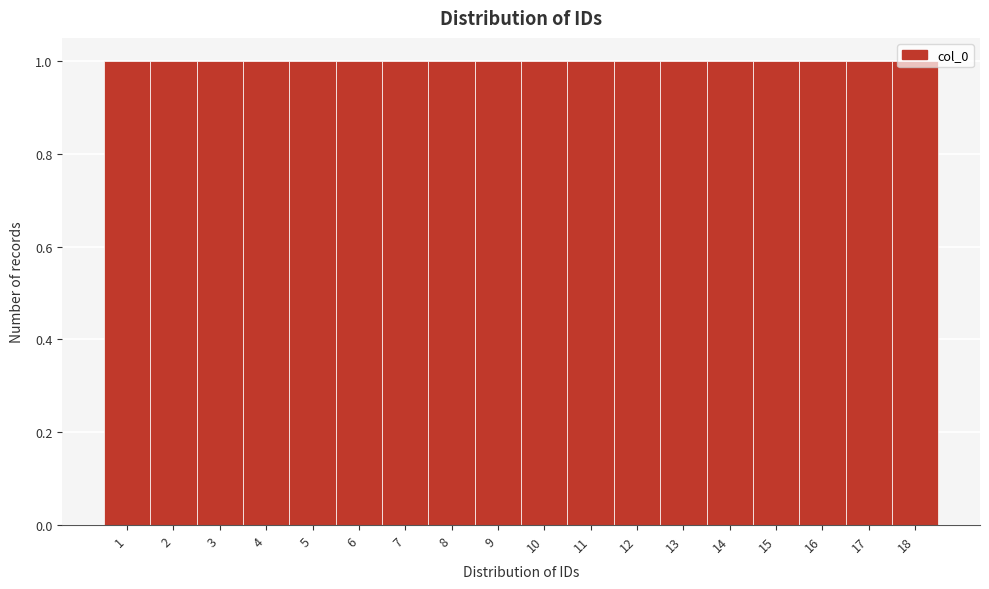

Reading left to right, transcribe this chart: for each bar, give the range it covers on the x-axis and its height. The values are not printed on the chart, so give them approximately, as read against the axis.

0.5 to 1.5: 1
1.5 to 2.5: 1
2.5 to 3.5: 1
3.5 to 4.5: 1
4.5 to 5.5: 1
5.5 to 6.5: 1
6.5 to 7.5: 1
7.5 to 8.5: 1
8.5 to 9.5: 1
9.5 to 10.5: 1
10.5 to 11.5: 1
11.5 to 12.5: 1
12.5 to 13.5: 1
13.5 to 14.5: 1
14.5 to 15.5: 1
15.5 to 16.5: 1
16.5 to 17.5: 1
17.5 to 18.5: 1